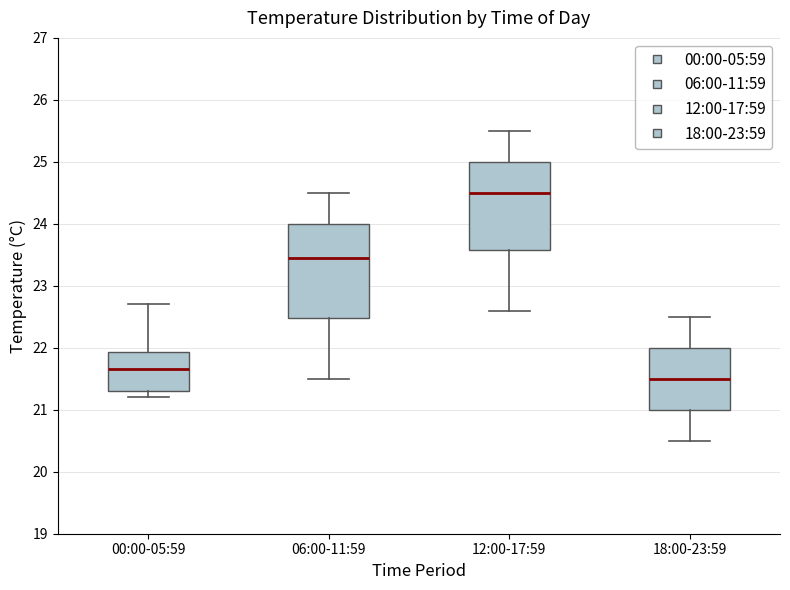

Reading left to right, transcribe this box plot: for each box, give where its median line is, the range the box spans, and where its two whiskers end, as read against the y-axis. The values are not printed on the chart, so give them approximately, as read against the axis.

00:00-05:59: median 21.7, box 21.3 to 21.9, whiskers 21.2 to 22.7
06:00-11:59: median 23.5, box 22.5 to 24.0, whiskers 21.5 to 24.5
12:00-17:59: median 24.5, box 23.6 to 25.0, whiskers 22.6 to 25.5
18:00-23:59: median 21.5, box 21.0 to 22.0, whiskers 20.5 to 22.5